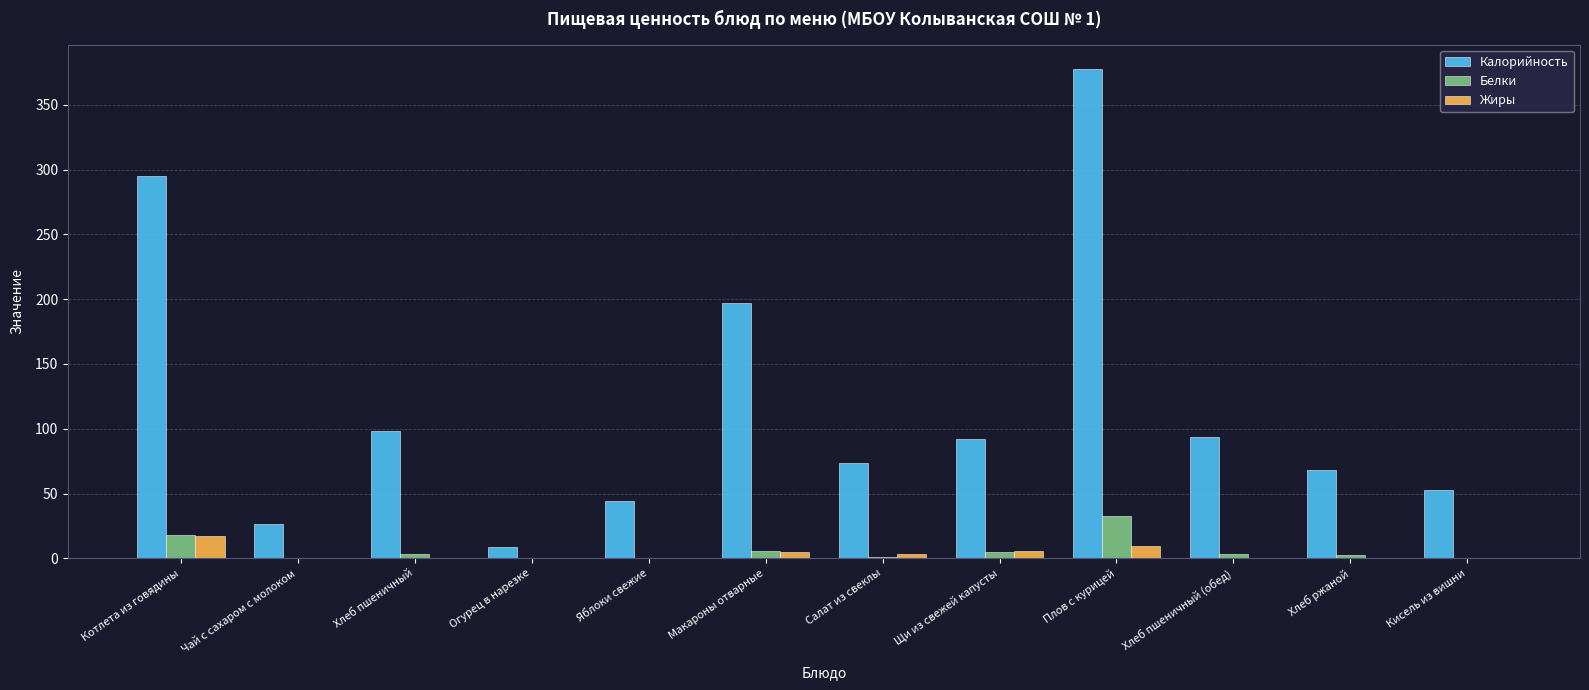

Which series changed the most between Яблоки свежие and Хлеб пшеничный (обед)?

Калорийность